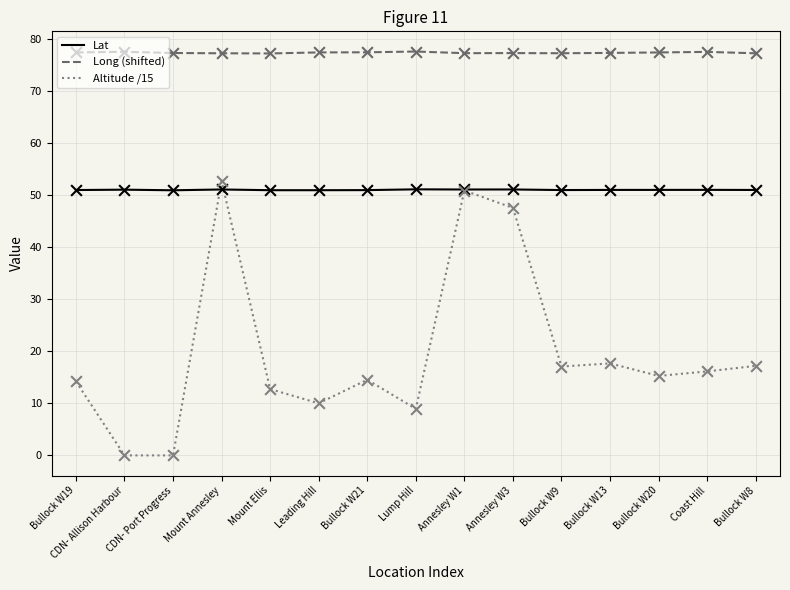

Between Lump Hill and Annesley W1, which series saw the biggest shift?

Altitude /15